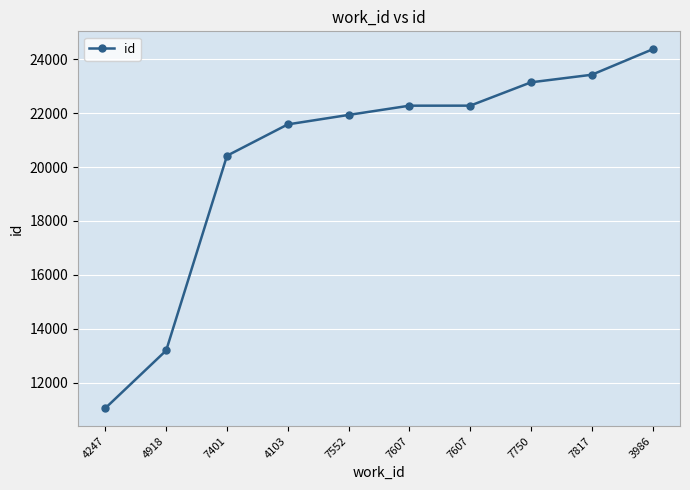

Does the chart have visible grid lines?

Yes